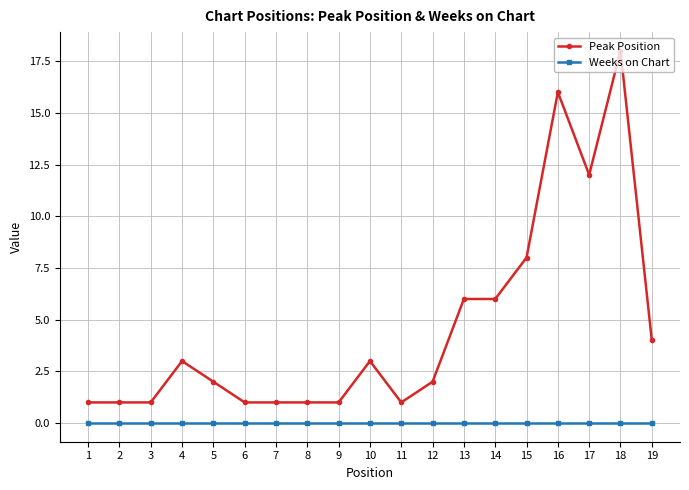

Between 13 and 16, which series saw the biggest shift?

Peak Position